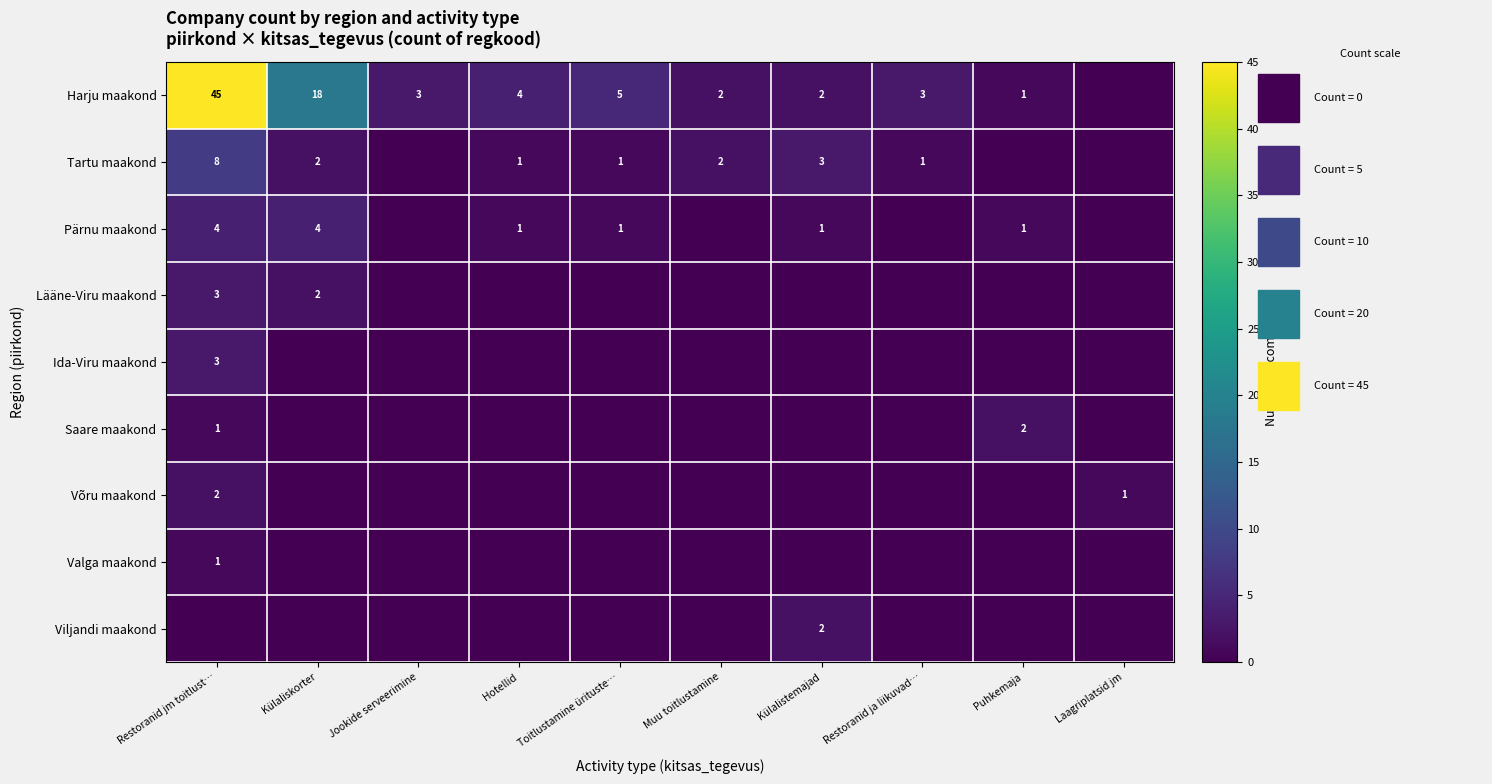

Which label corresponds to the smallest value in the chart?

Laagriplatsid jm